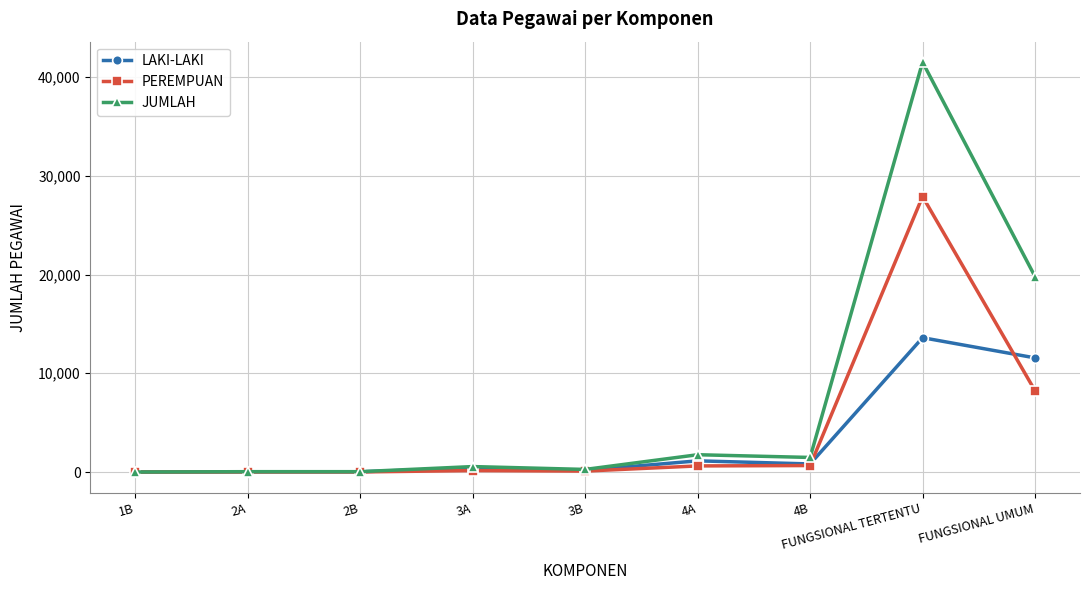

List the series in order of their overall mean, highest first.

JUMLAH, PEREMPUAN, LAKI-LAKI